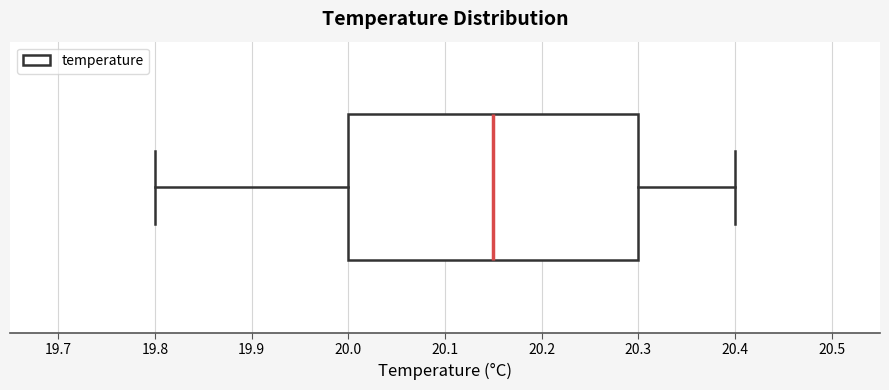

Transcribe this box plot: give where the median line is, the range the box spans, and where the two whiskers end, as read against the x-axis. The values are not printed on the chart, so give them approximately, as read against the axis.

median 20.15, box 20.00 to 20.30, whiskers 19.80 to 20.40